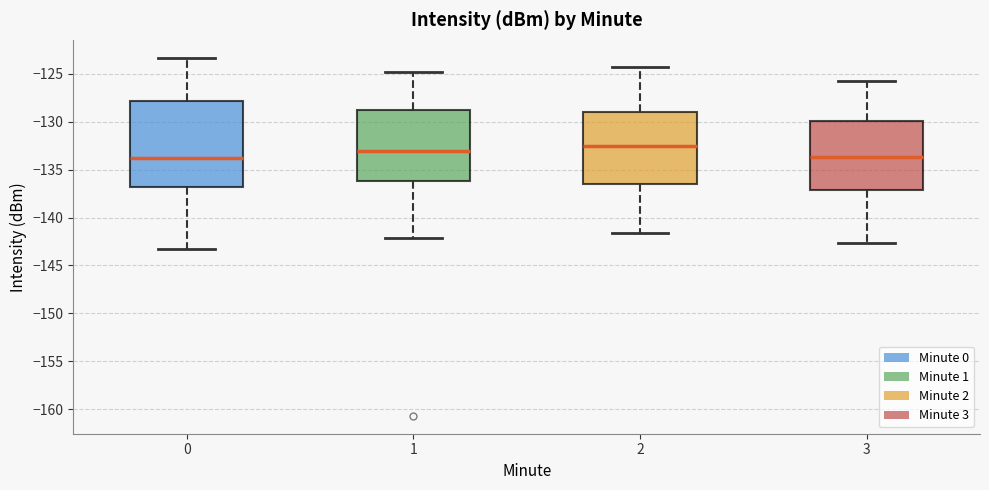

Reading left to right, transcribe this box plot: for each box, give where its median line is, the range the box spans, and where its two whiskers end, as read against the y-axis. The values are not printed on the chart, so give them approximately, as read against the axis.

0: median -134.0, box -137.0 to -128.0, whiskers -143.5 to -123.5
1: median -133.0, box -136.0 to -129.0, whiskers -142.0 to -125.0
2: median -132.5, box -136.5 to -129.0, whiskers -141.5 to -124.5
3: median -133.5, box -137.0 to -130.0, whiskers -142.5 to -126.0